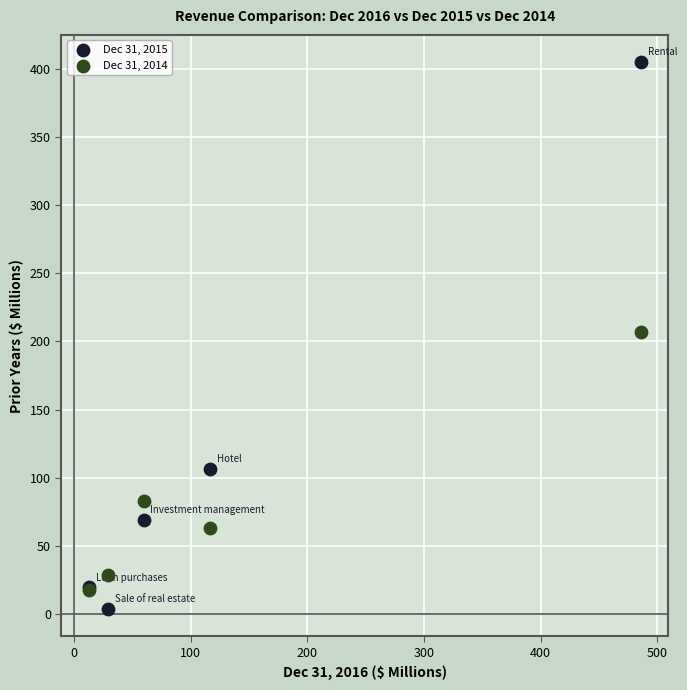

Which series has the widest spread of Y values?

Dec 31, 2015